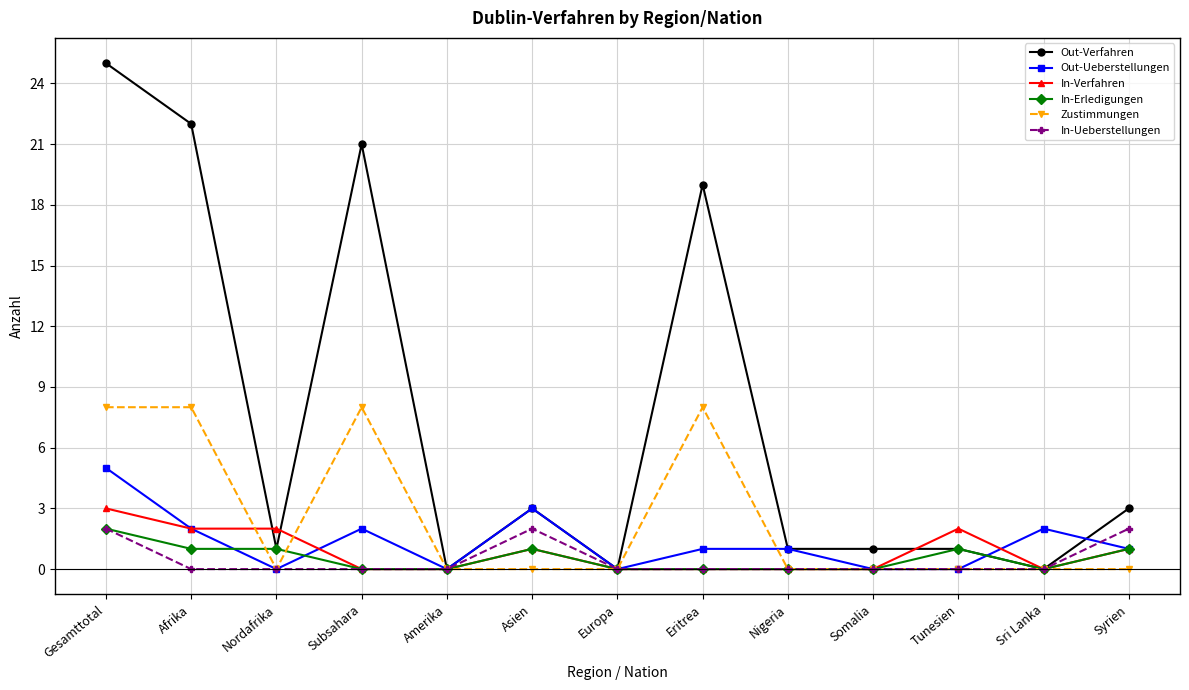

At which category does the chart reach its peak across all series?

Gesamttotal